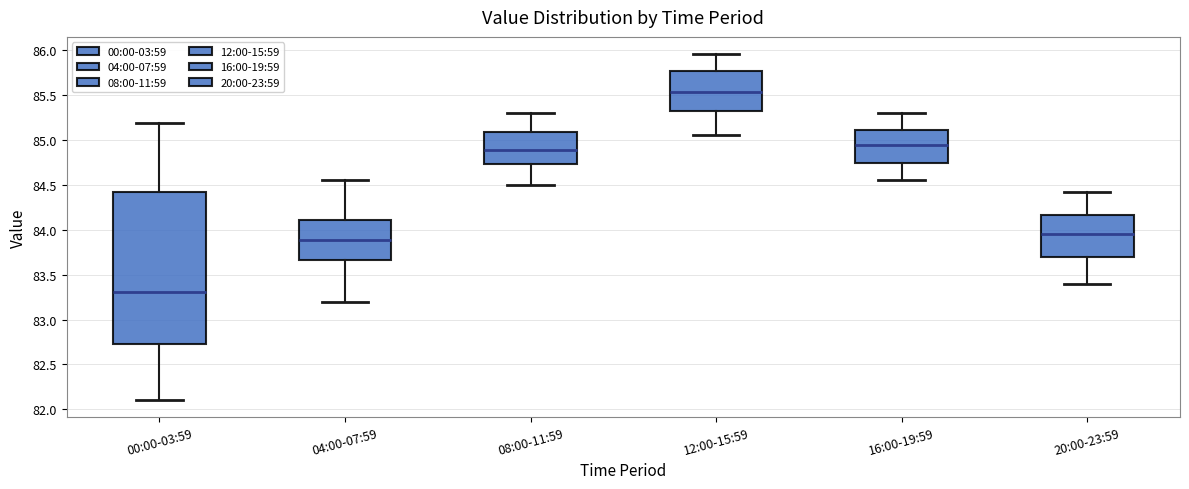

Reading left to right, transcribe this box plot: for each box, give where its median line is, the range the box spans, and where its two whiskers end, as read against the y-axis. The values are not printed on the chart, so give them approximately, as read against the axis.

00:00-03:59: median 83.30, box 82.75 to 84.40, whiskers 82.10 to 85.20
04:00-07:59: median 83.90, box 83.65 to 84.10, whiskers 83.20 to 84.55
08:00-11:59: median 84.90, box 84.75 to 85.10, whiskers 84.50 to 85.30
12:00-15:59: median 85.55, box 85.30 to 85.75, whiskers 85.05 to 85.95
16:00-19:59: median 84.95, box 84.75 to 85.10, whiskers 84.55 to 85.30
20:00-23:59: median 83.95, box 83.70 to 84.15, whiskers 83.40 to 84.40